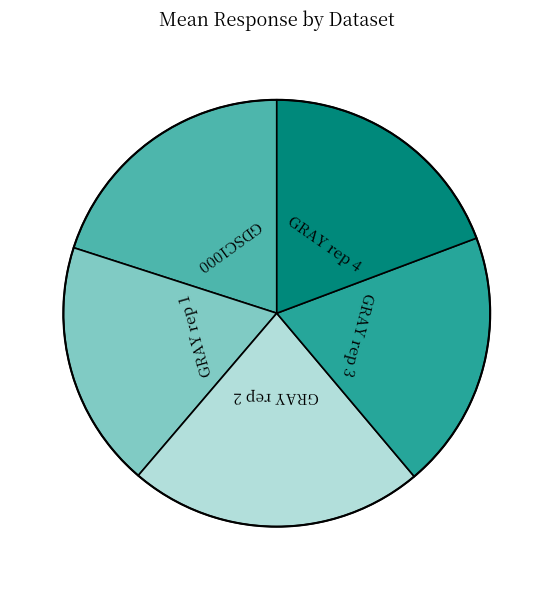

Approximately how many times larger is the value at GDSC1000 compared to GRAY rep 1?

1.1